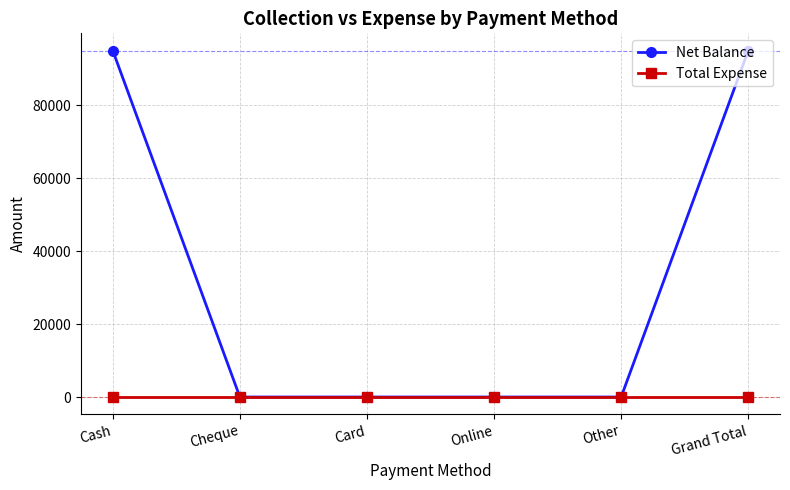

At how many categories does at least one series exceed 19538?

2